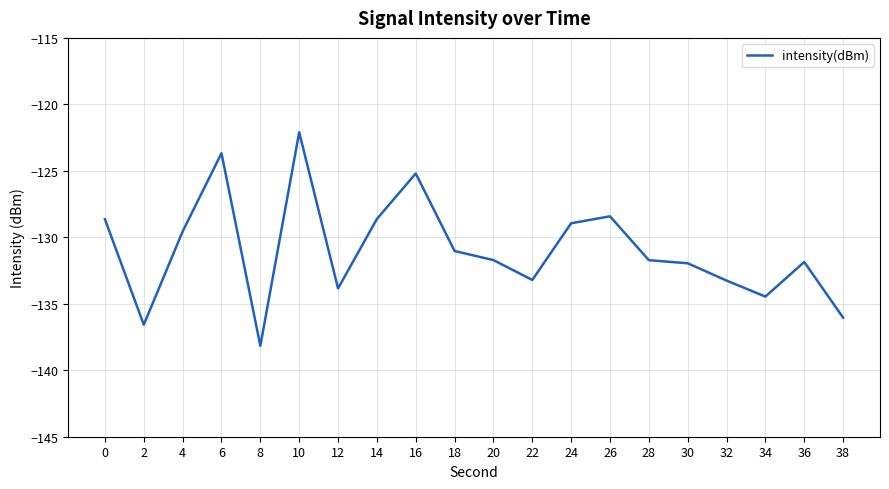

Is it true that the value at 18 is -131.0?

True